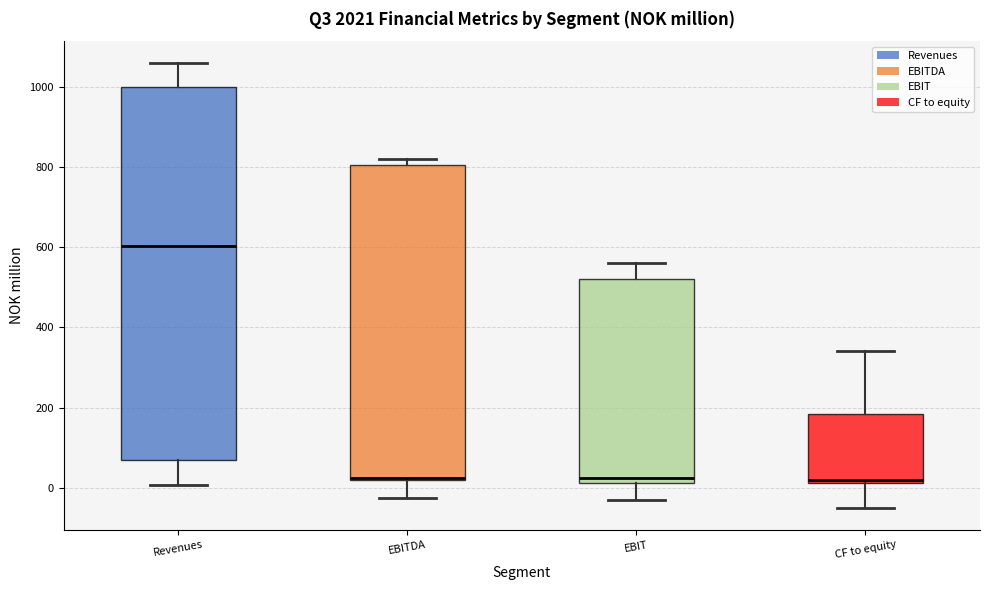

Reading left to right, transcribe this box plot: for each box, give where its median line is, the range the box spans, and where its two whiskers end, as read against the y-axis. The values are not printed on the chart, so give them approximately, as read against the axis.

Revenues: median 600, box 60 to 1000, whiskers 0 to 1060
EBITDA: median 20 (just above the box's lower edge), box 20 to 800, whiskers -20 to 820
EBIT: median 20 (just above the box's lower edge), box 20 to 520, whiskers -40 to 560
CF to equity: median 20 (just above the box's lower edge), box 20 to 180, whiskers -60 to 340